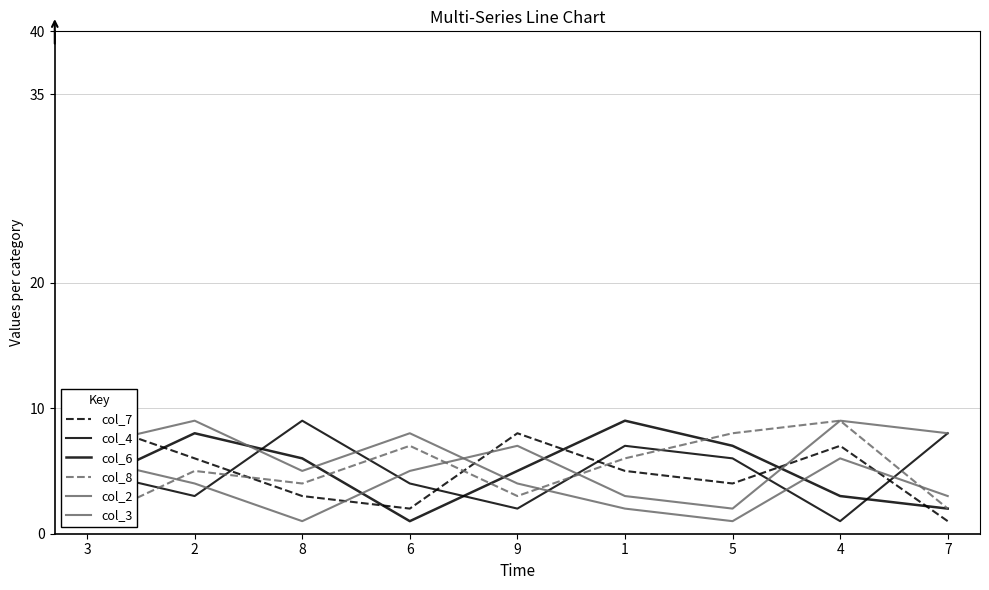

Reading right to left, list all the values displayed in this chart.

col_7: 1	7	4	5	8	2	3	6	9
col_4: 8	1	6	7	2	4	9	3	5
col_6: 2	3	7	9	5	1	6	8	4
col_8: 2	9	8	6	3	7	4	5	1
col_2: 3	6	1	2	4	8	5	9	7
col_3: 8	9	2	3	7	5	1	4	6